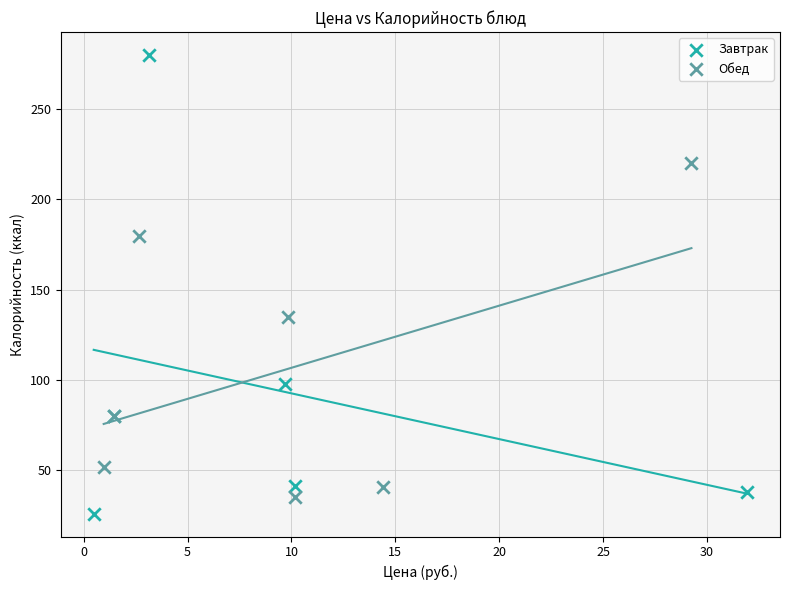

Which series has the widest spread of Y values?

Завтрак